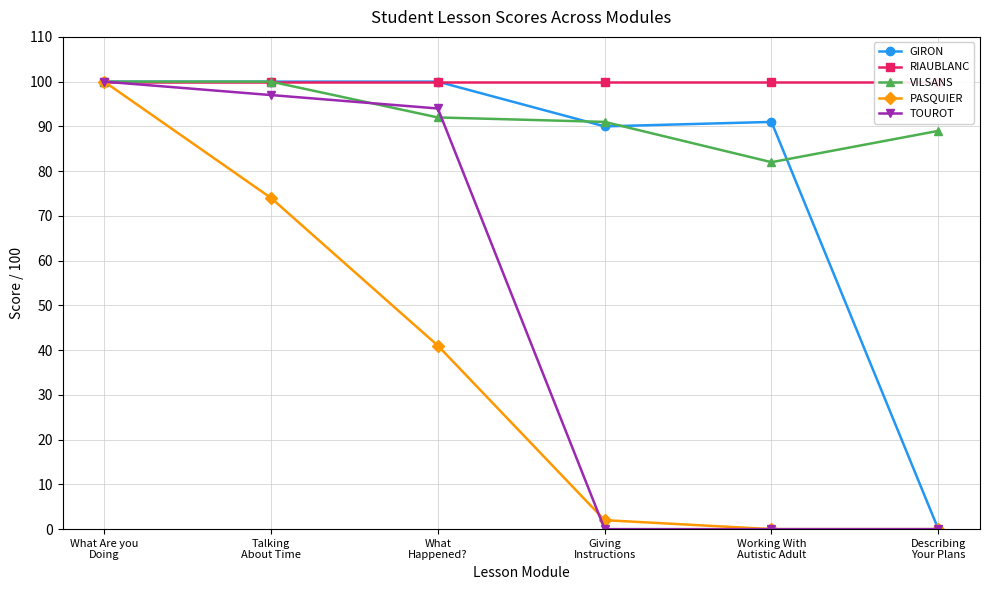

At which label is GIRON closest to 50?

Giving
Instructions